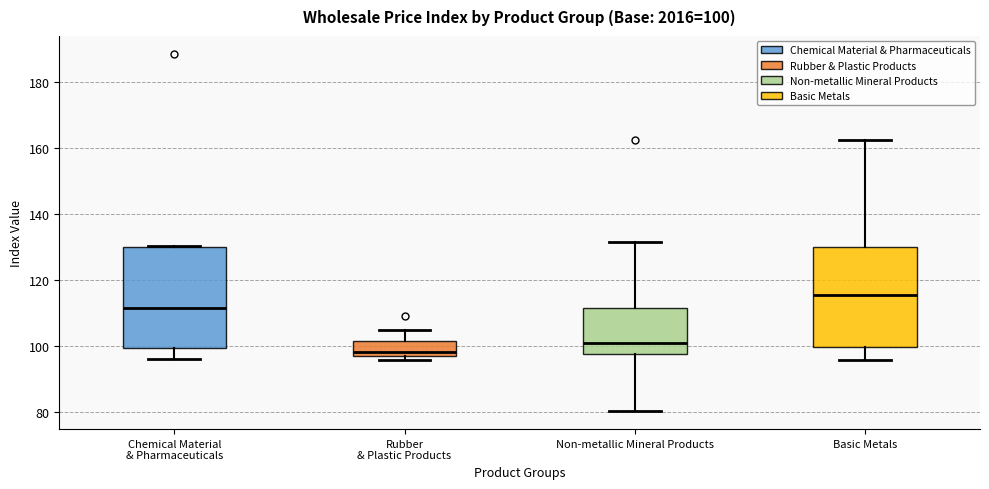

Which box has the lowest median line?

Rubber & Plastic Products